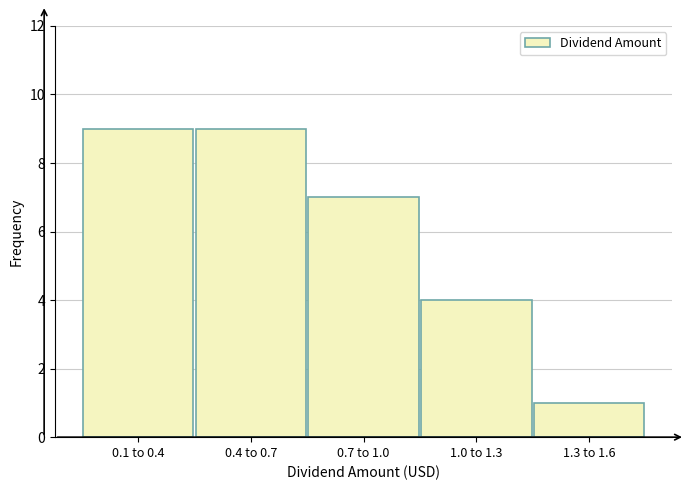

Reading left to right, extract all data points from this chart.

0.1 to 0.4=9	0.4 to 0.7=9	0.7 to 1.0=7	1.0 to 1.3=4	1.3 to 1.6=1